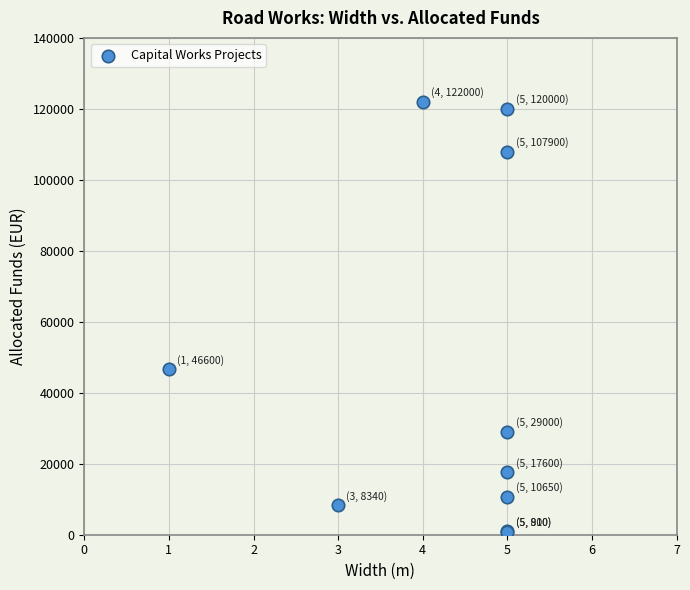

What Y value in the scatter plot is closest to 61400?

46600